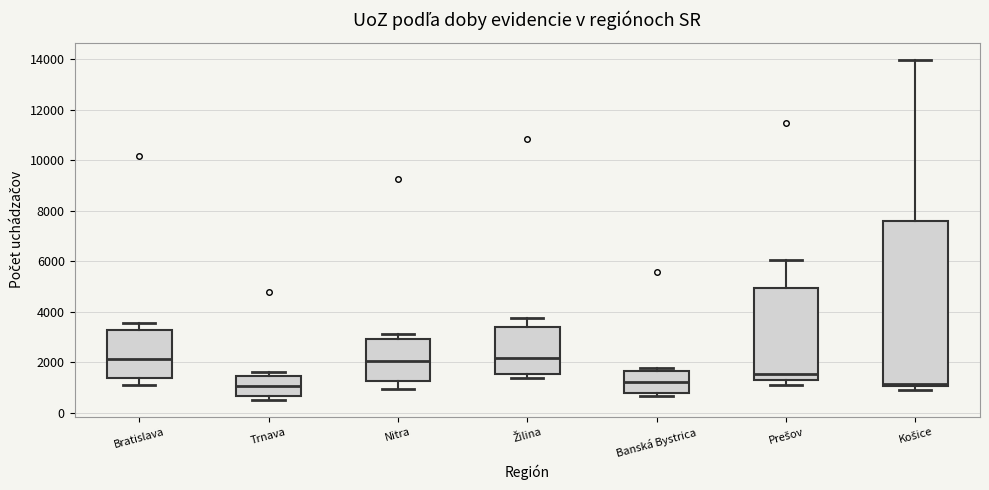

Reading left to right, read every box against the y-axis: the position of its median line, the range the box covers, and the ends of its whiskers. The values are not printed on the chart, so give them approximately, as read against the axis.

Bratislava: median 2200, box 1400 to 3200, whiskers 1200 to 3600
Trnava: median 1000, box 600 to 1400, whiskers 600 (just below the box's lower edge) to 1600
Nitra: median 2000, box 1200 to 3000, whiskers 1000 to 3200
Žilina: median 2200, box 1600 to 3400, whiskers 1400 to 3800
Banská Bystrica: median 1200, box 800 to 1600, whiskers 600 to 1800
Prešov: median 1600, box 1400 to 5000, whiskers 1200 to 6000
Košice: median 1200, box 1000 to 7600, whiskers 1000 (just below the box's lower edge) to 14000